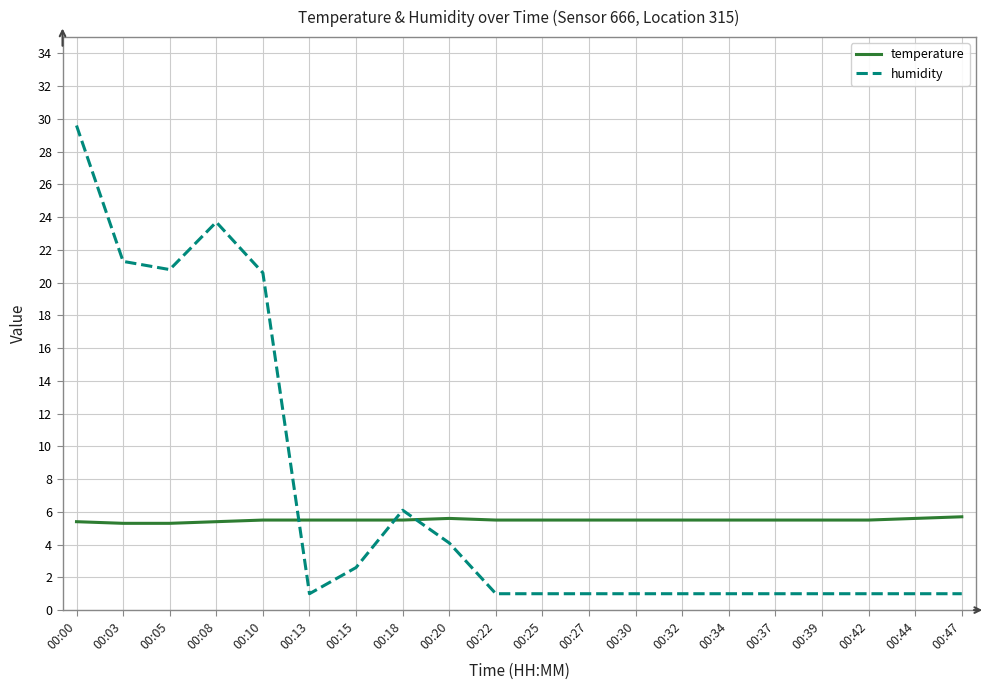

Which series has the largest total across all categories?

humidity